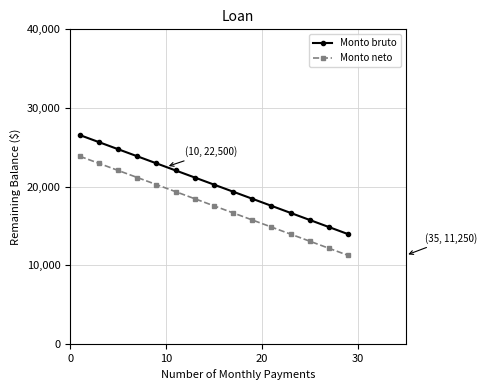

What is the difference between the second highest and second lowest values in the Monto neto series?

10800